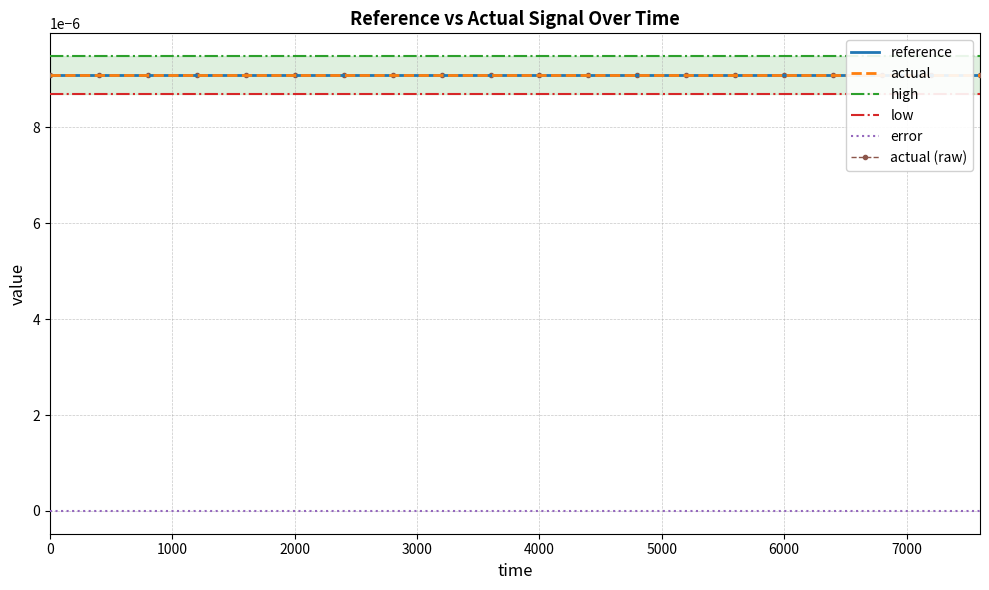

How many categories are shown in the chart?

20